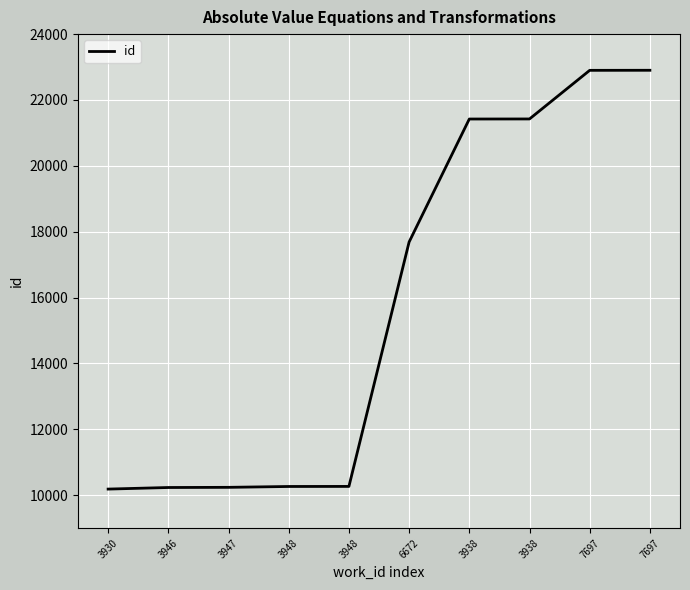

Does the chart display data point markers on the line(s)?

No